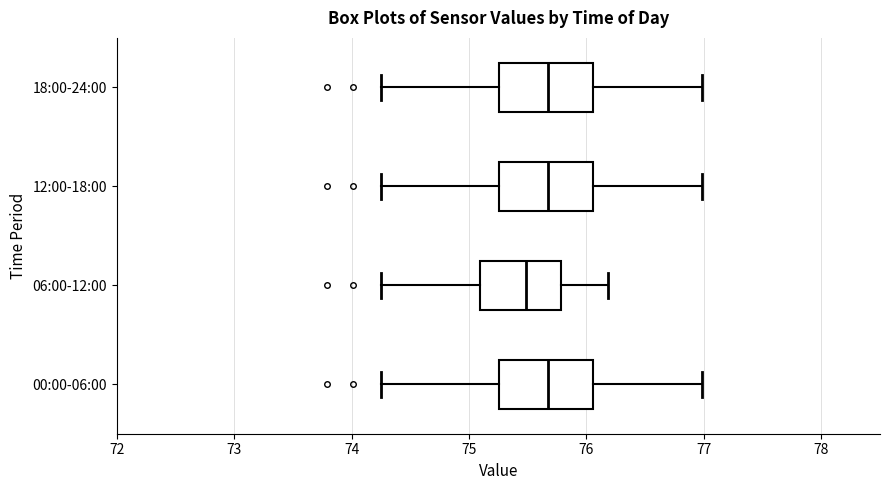

Reading bottom to top, transcribe this box plot: for each box, give where its median line is, the range the box spans, and where its two whiskers end, as read against the x-axis. The values are not printed on the chart, so give them approximately, as read against the axis.

00:00-06:00: median 75.7, box 75.3 to 76.1, whiskers 74.3 to 77.0
06:00-12:00: median 75.5, box 75.1 to 75.8, whiskers 74.3 to 76.2
12:00-18:00: median 75.7, box 75.3 to 76.1, whiskers 74.3 to 77.0
18:00-24:00: median 75.7, box 75.3 to 76.1, whiskers 74.3 to 77.0